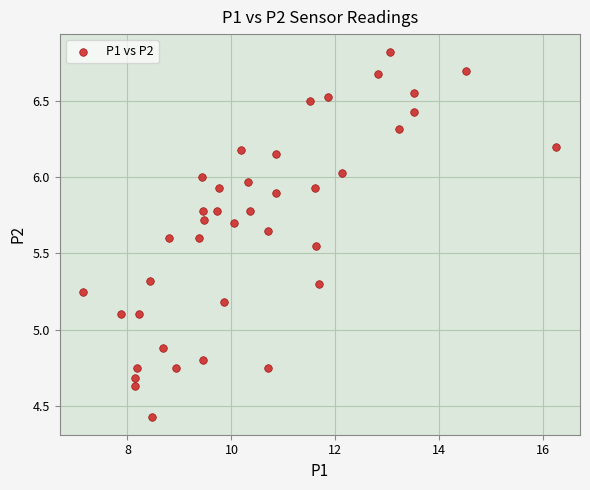

What is the range of Y values (max minus min)?

2.4